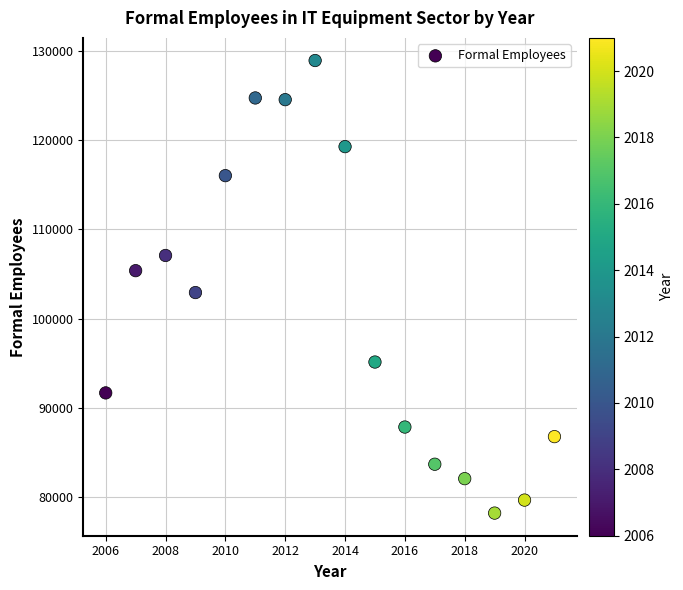

What is the range of X values (max minus min)?

15